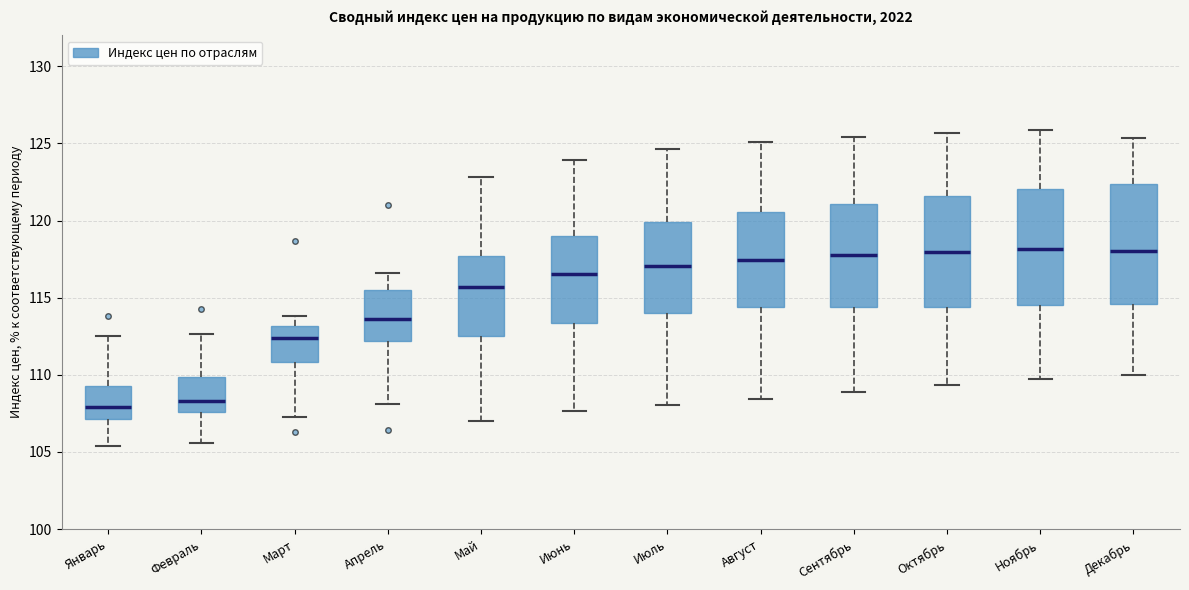

Where does the upper whisker of the box for Октябрь end on the y-axis? The values are not printed on the chart, so give them approximately, as read against the axis.

125.5